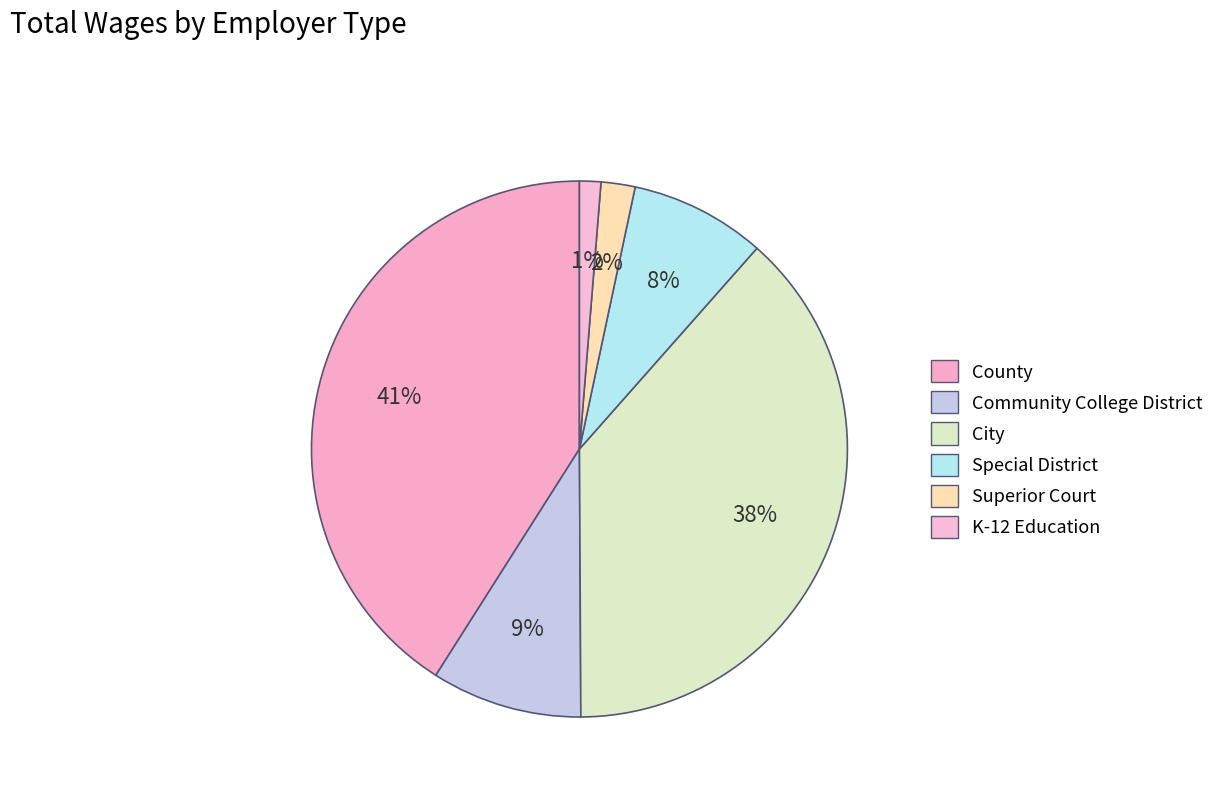

To the nearest percent, what percentage of the pie is County?

41%